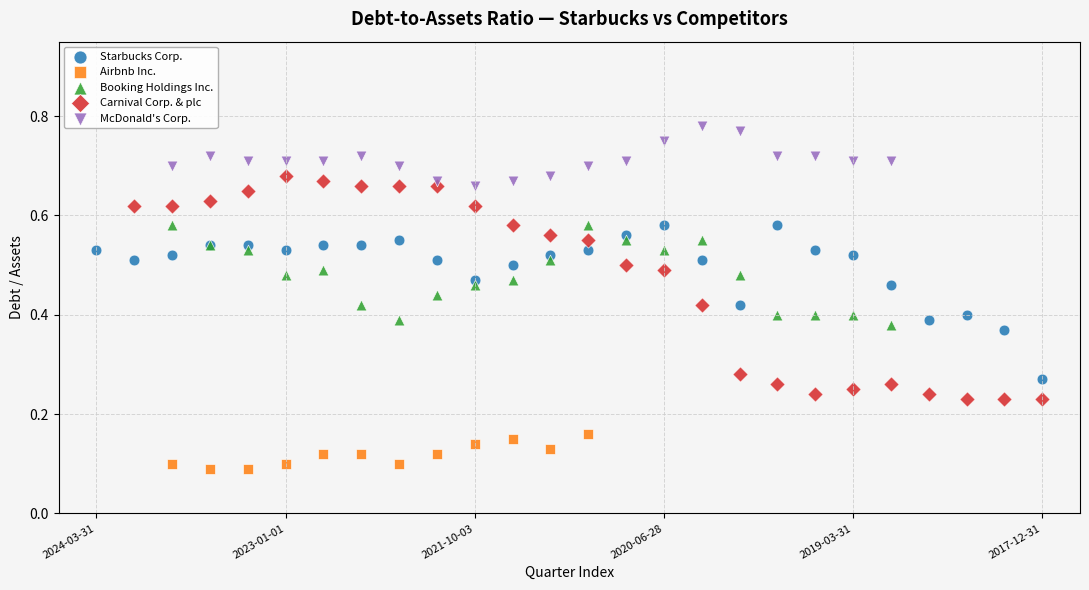

Which series has the largest Y range (max minus min)?

Carnival Corp. & plc